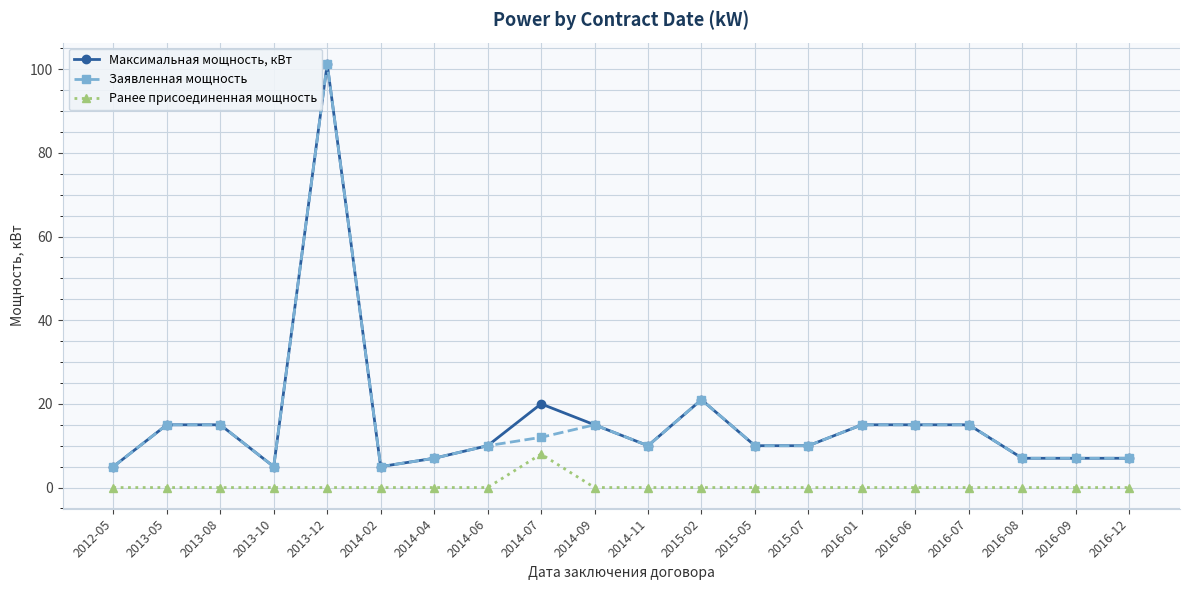

What is the spread (max minus min) of values at 2015-07?

10.0